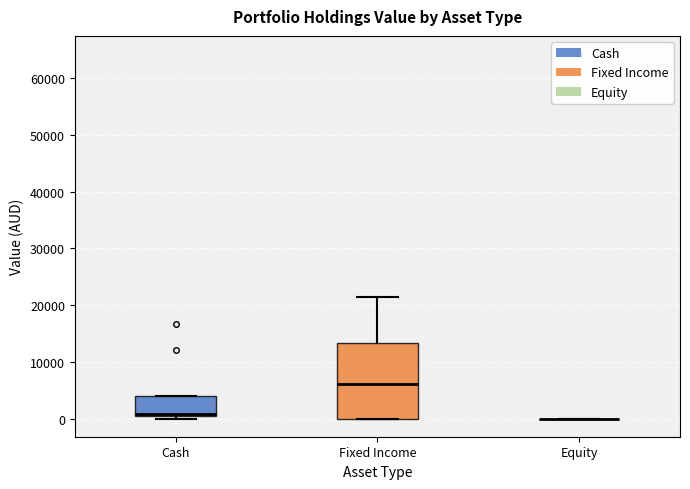

Reading left to right, read every box against the y-axis: the position of its median line, the range the box covers, and the ends of its whiskers. The values are not printed on the chart, so give them approximately, as read against the axis.

Cash: median 1000, box 0 to 4000, whiskers 0 (just below the box's lower edge) to 4000
Fixed Income: median 6000, box 0 to 13000, whiskers 0 to 21000
Equity: box collapsed to a line at 0, whiskers 0 to 0